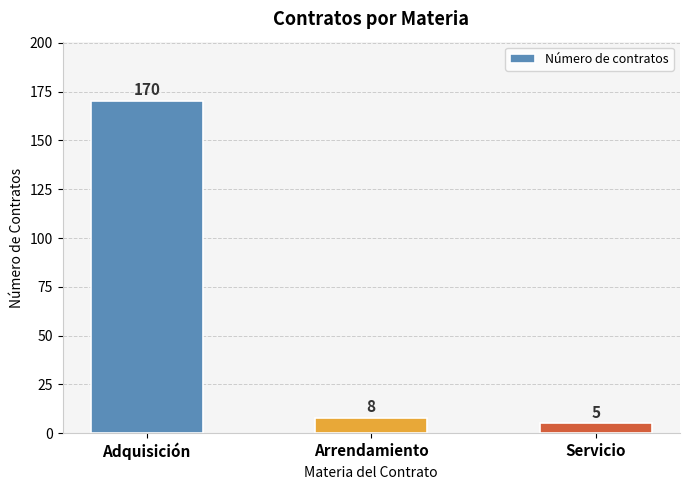

Between Arrendamiento and Servicio, which is larger?

Arrendamiento